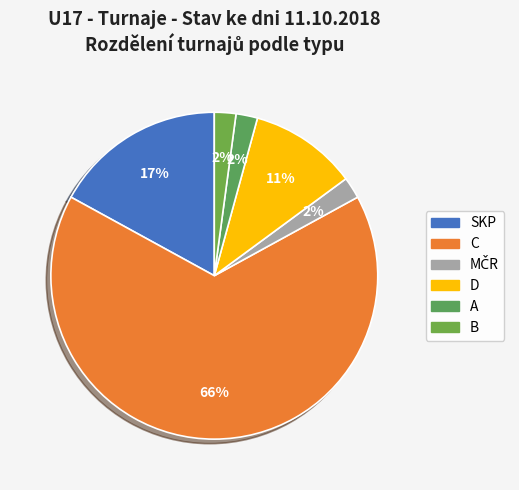

True or false: B accounts for 10% of the total.

False